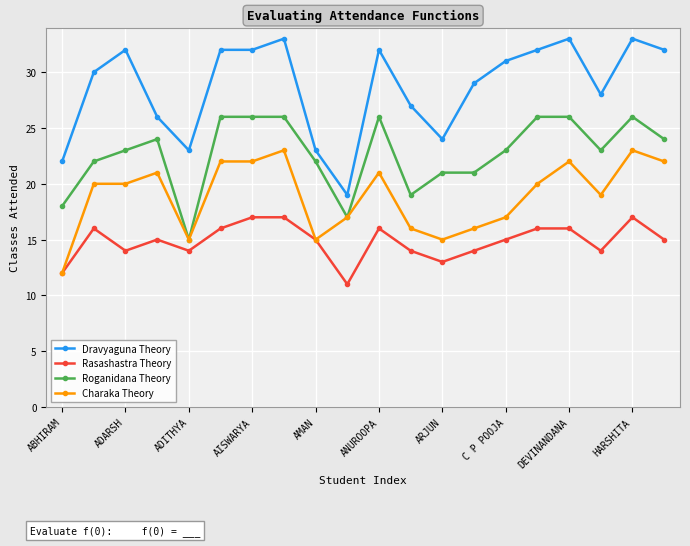

Which series has the widest spread of values?

Dravyaguna Theory